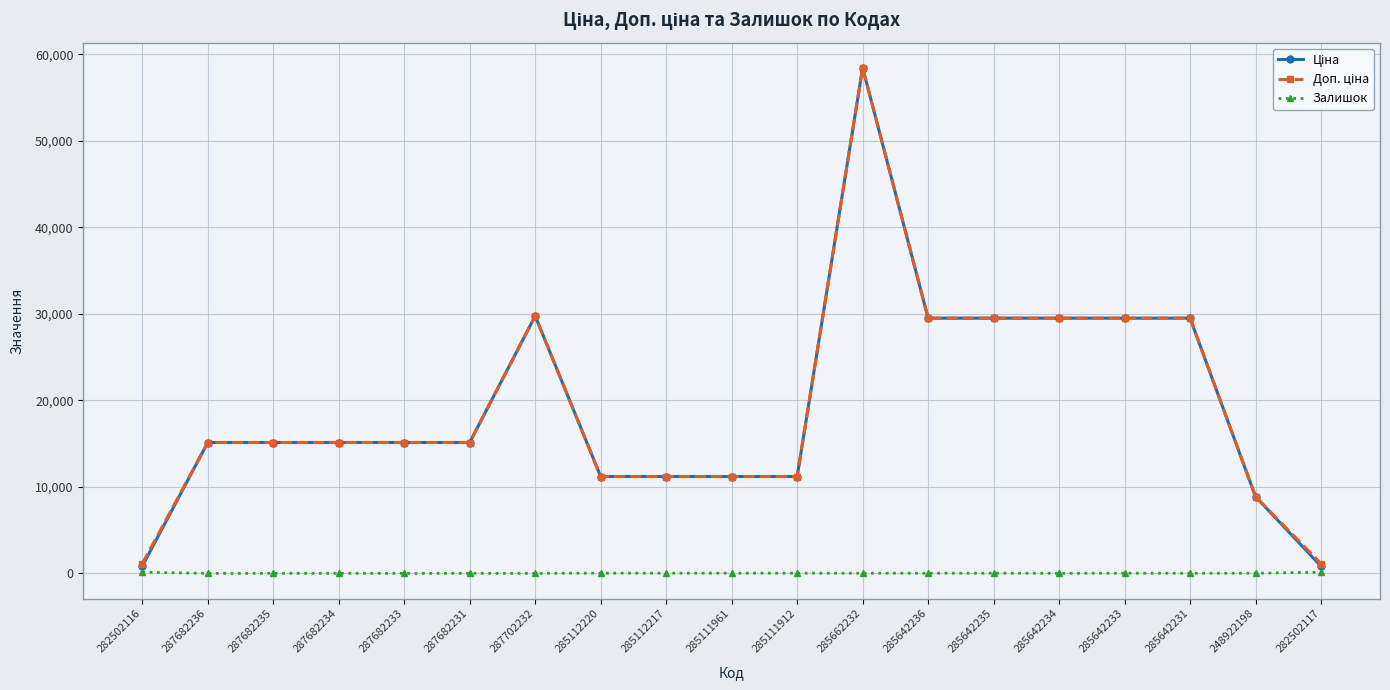

Which label corresponds to the largest value in the chart?

285662232